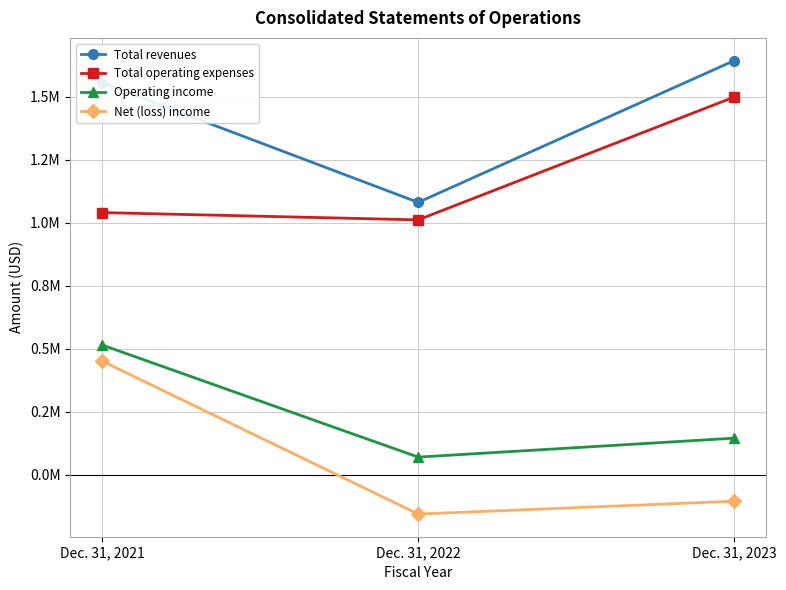

At how many categories does at least one series exceed 343559?

3